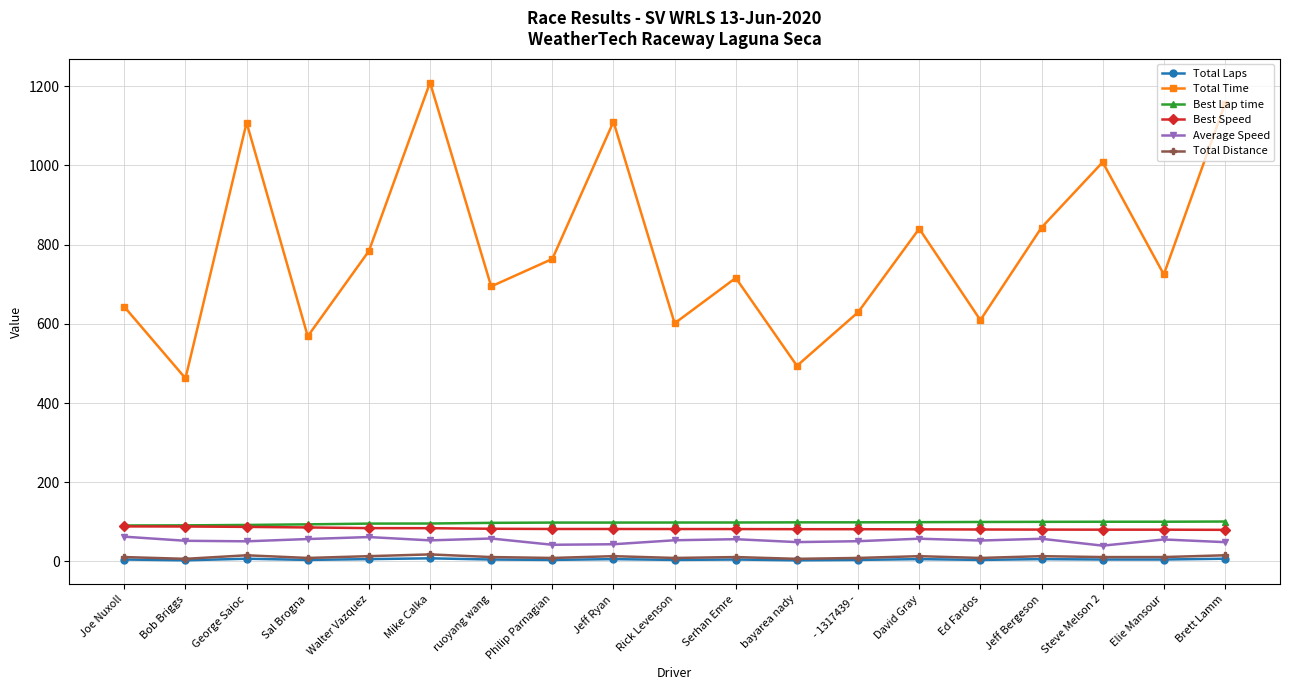

True or false: Total Time and Average Speed intersect in this chart.

False